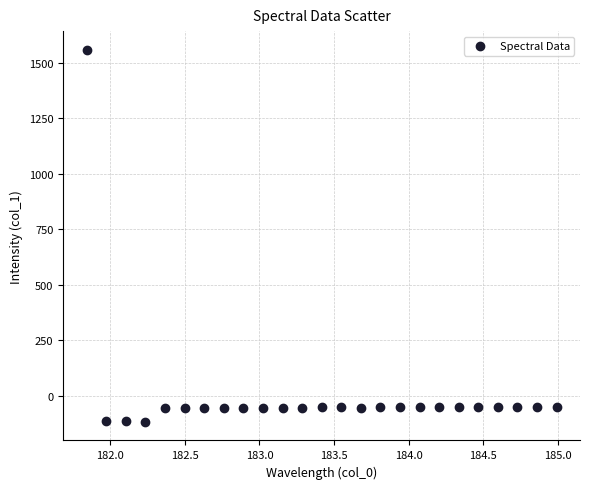

What is the range of X values (max minus min)?

3.1